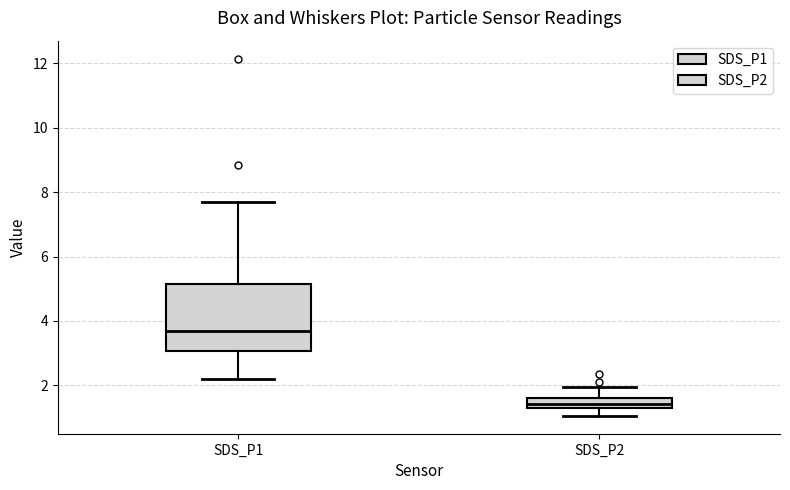

Comparing the boxes themselves (not the whiskers), which one is the tallest?

SDS_P1